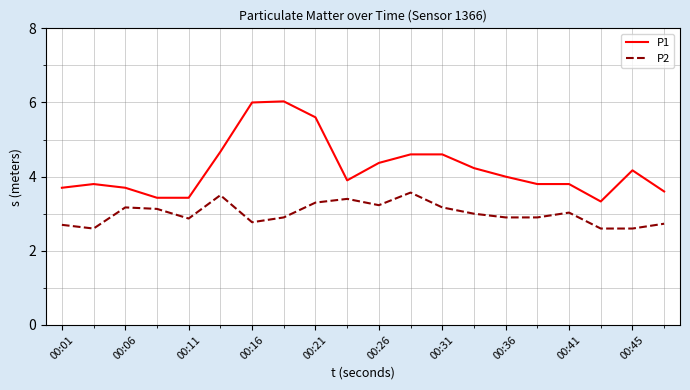

True or false: P2 and P1 cross at least once.

False